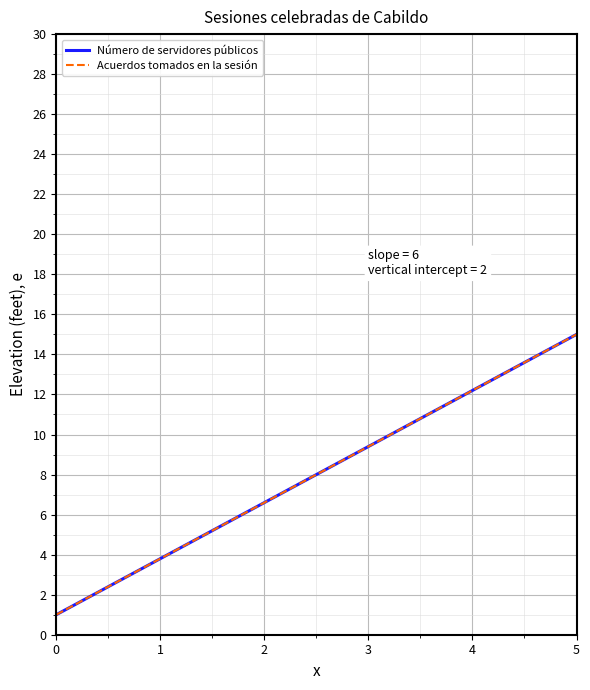

Does the chart have visible grid lines?

Yes